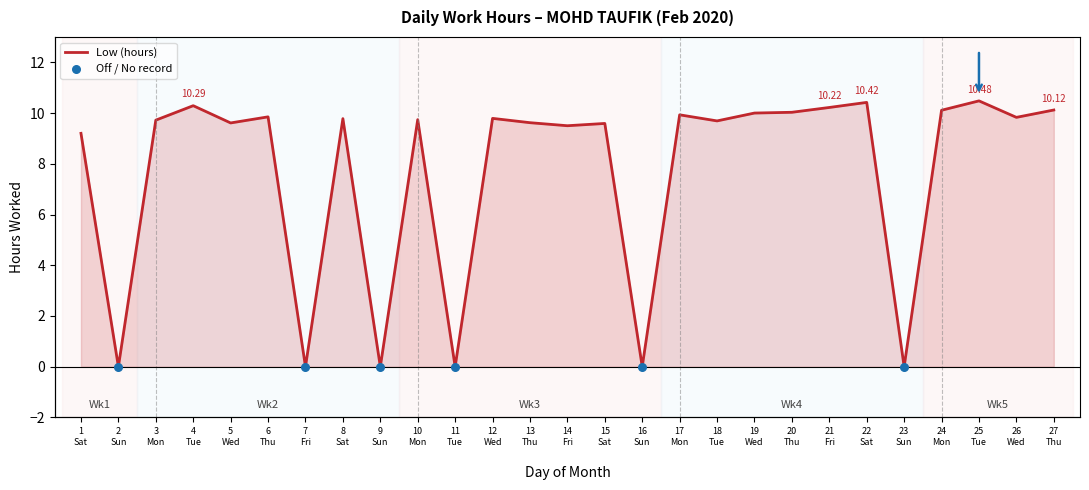

What is the change in value from 6 Thu to 19 Wed?

+0.2